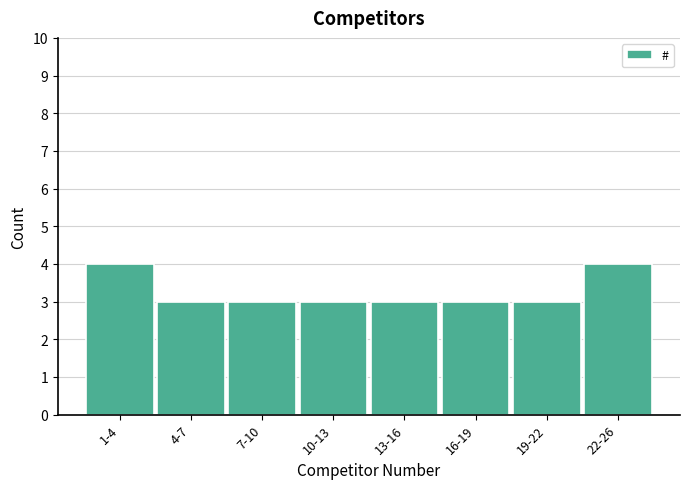

Reading left to right, transcribe all the data shown in this chart.

1-4=4	4-7=3	7-10=3	10-13=3	13-16=3	16-19=3	19-22=3	22-26=4